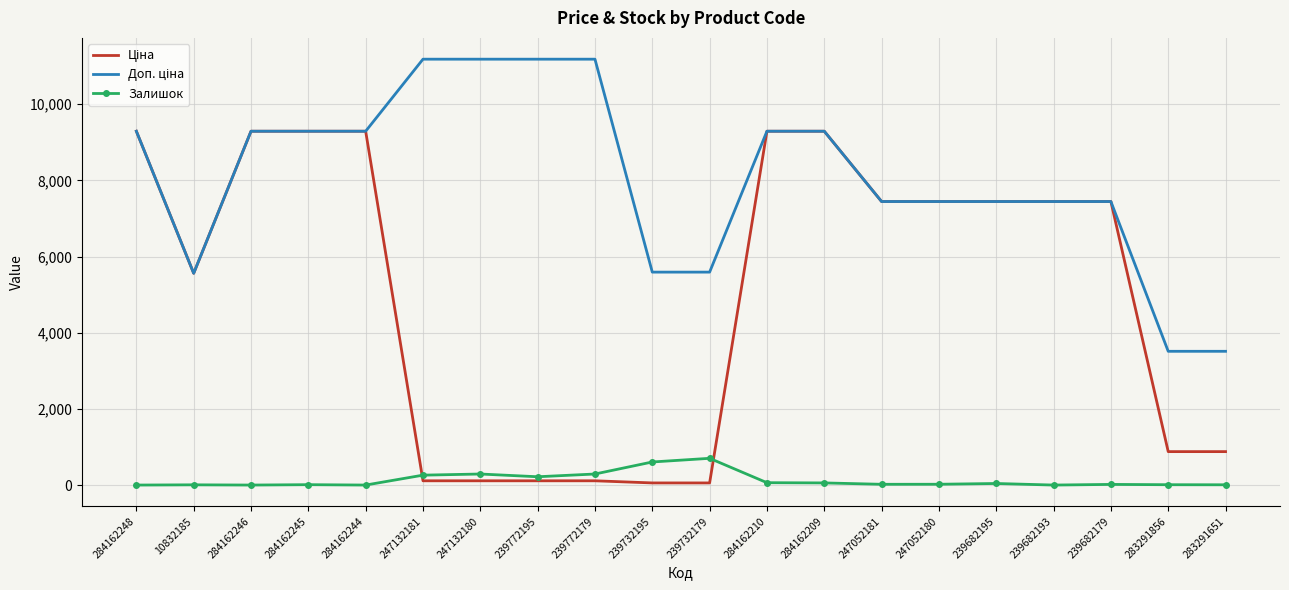

Is it true that Залишок equals 1130.9 at 239732179?

False